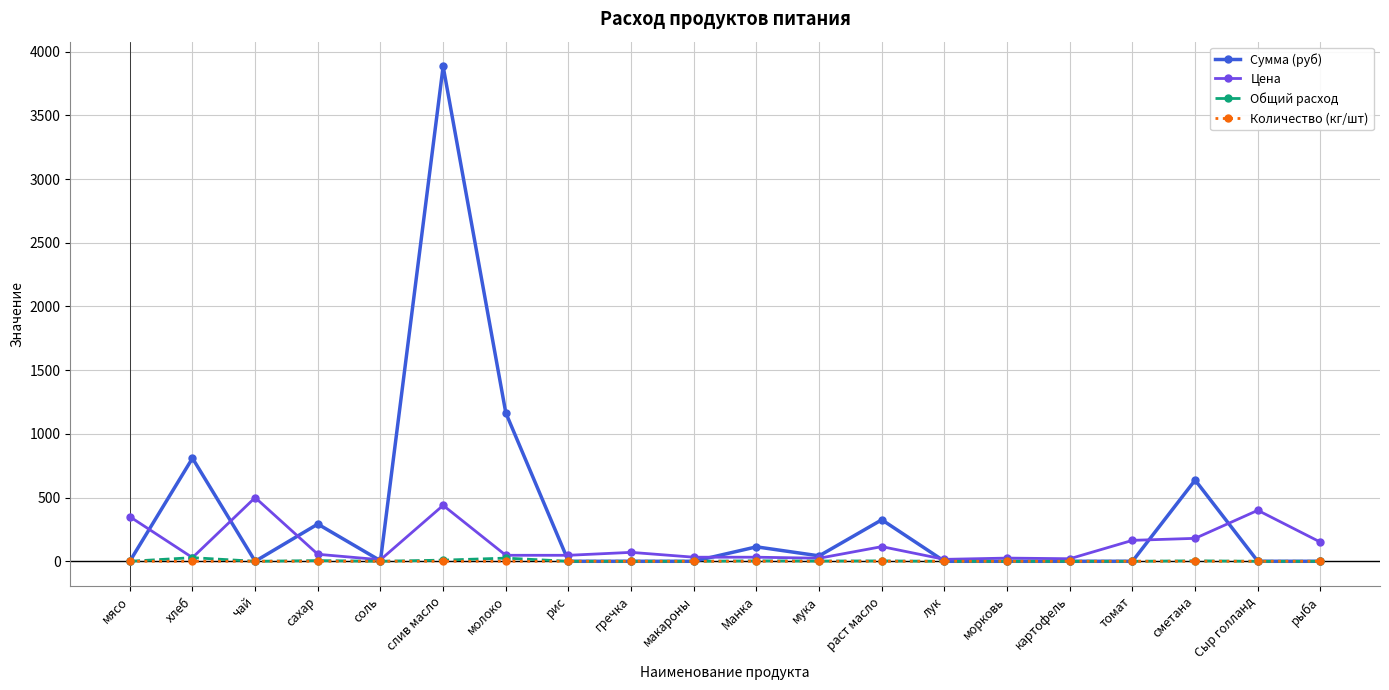

What is the label of the 2nd point from the left?

хлеб